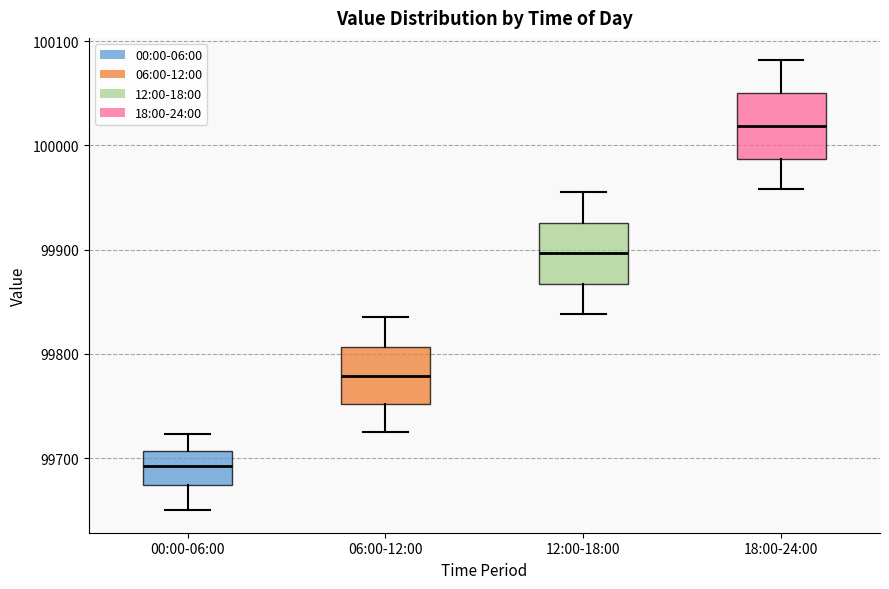

Where does the lower whisker of the box for 00:00-06:00 end on the y-axis? The values are not printed on the chart, so give them approximately, as read against the axis.

99650